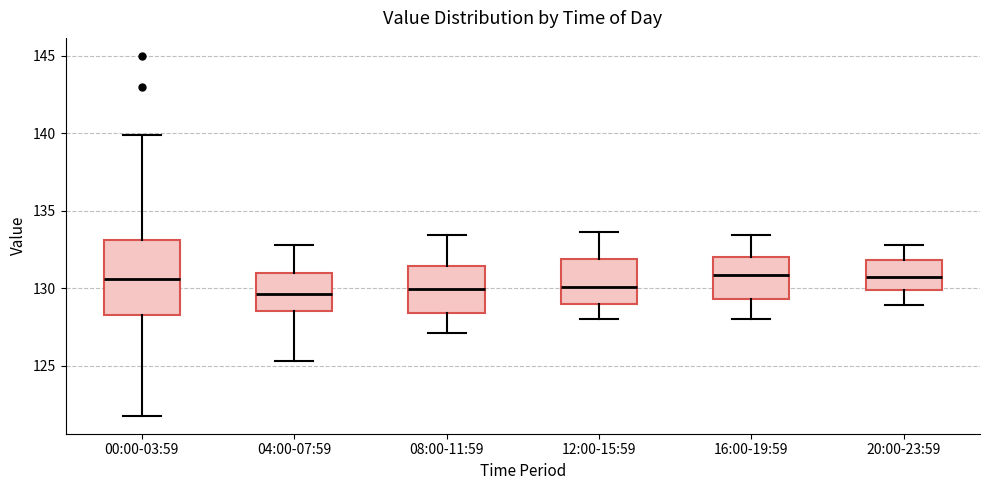

Which box is the tallest, from its lower edge to its upper edge?

00:00-03:59